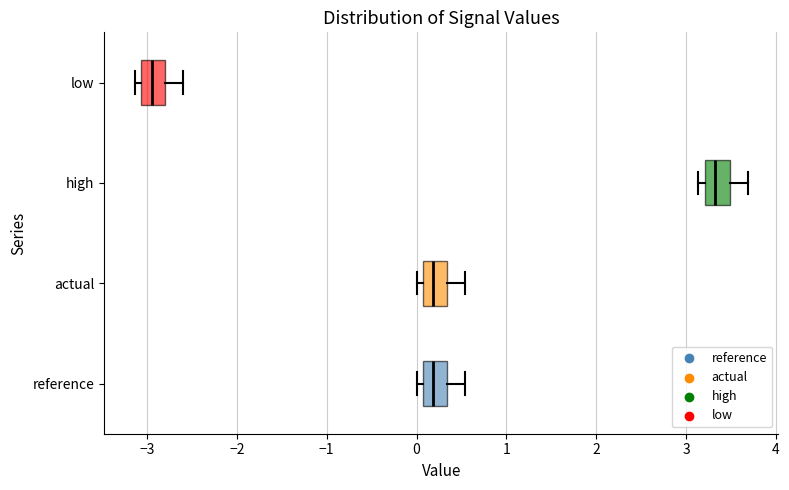

Reading bottom to top, transcribe this box plot: for each box, give where its median line is, the range the box spans, and where its two whiskers end, as read against the x-axis. The values are not printed on the chart, so give them approximately, as read against the axis.

reference: median 0.2, box 0.1 to 0.3, whiskers 0.0 to 0.5
actual: median 0.2, box 0.1 to 0.3, whiskers 0.0 to 0.5
high: median 3.3, box 3.2 to 3.5, whiskers 3.1 to 3.7
low: median -2.9, box -3.1 to -2.8, whiskers -3.1 (just left of the box's left edge) to -2.6